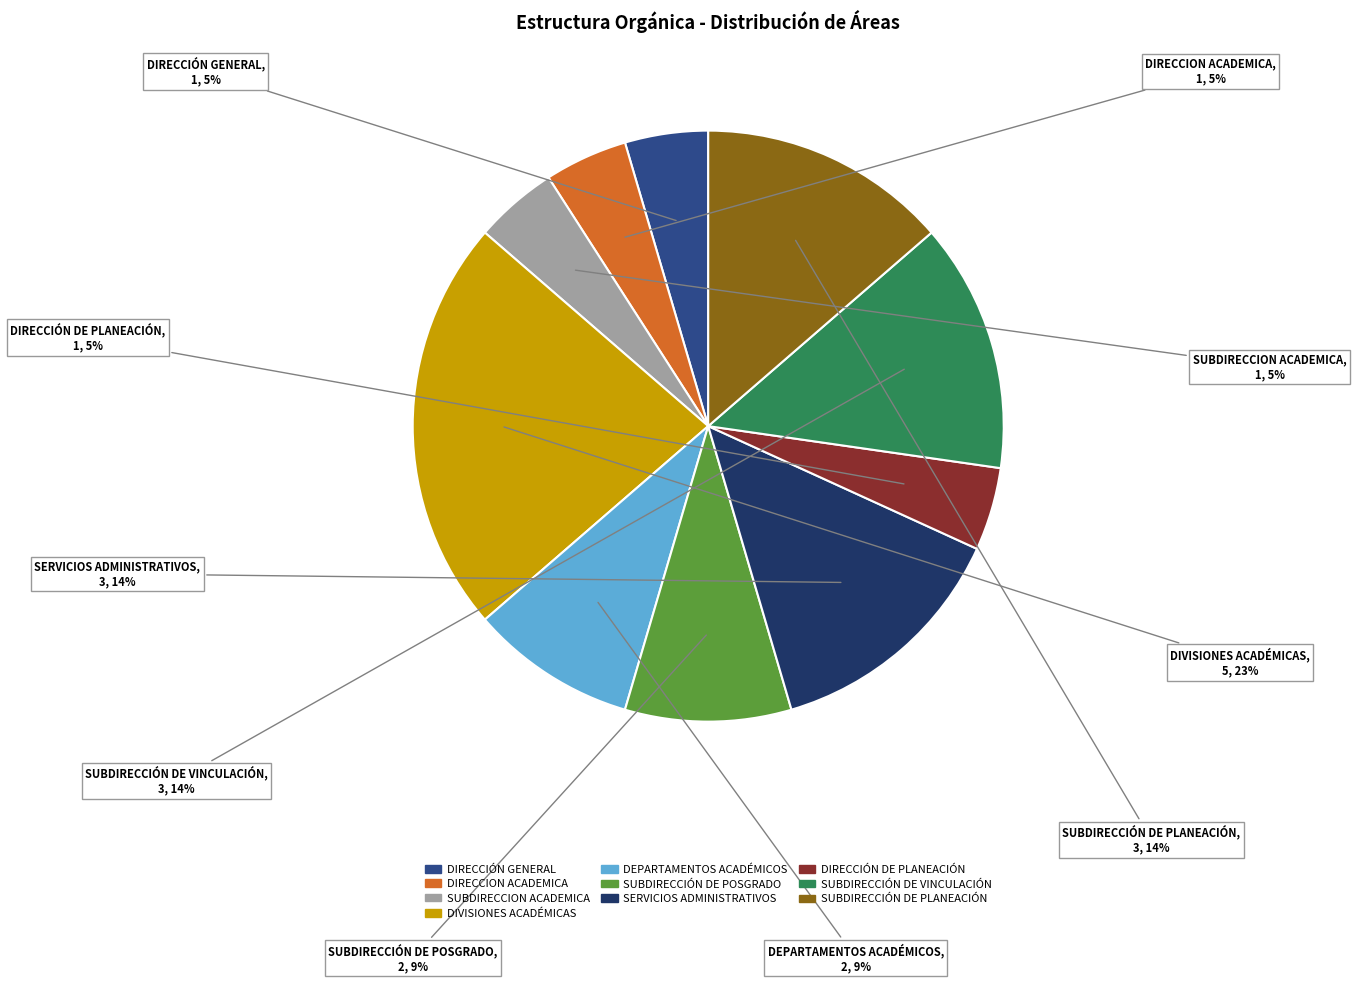

Is there a majority slice in this chart?

No